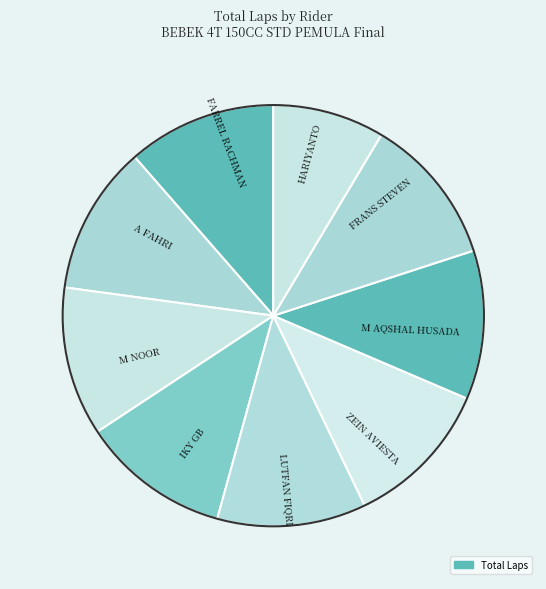

What is the ratio of the value at M NOOR to the value at M AQSHAL HUSADA?

1.0